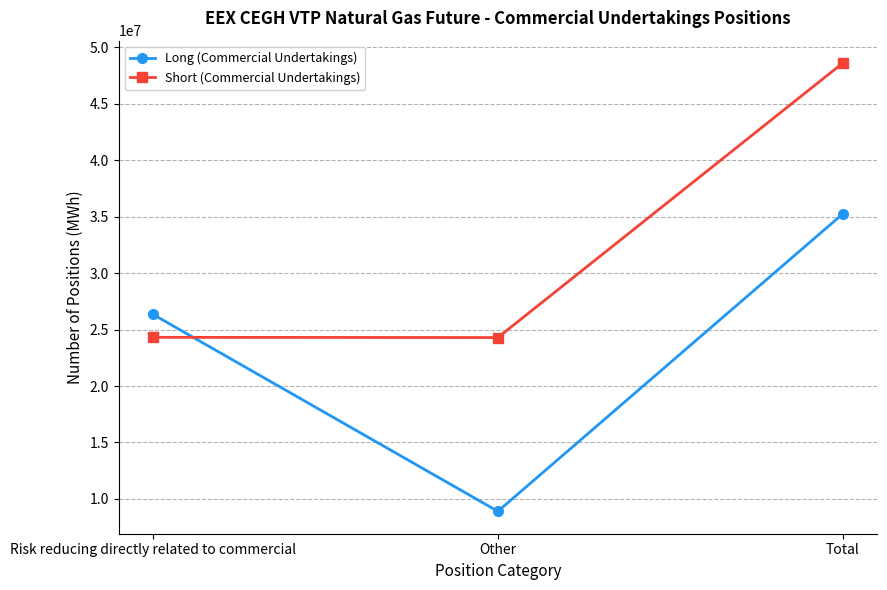

Which series has the largest range (max minus min)?

Long (Commercial Undertakings)